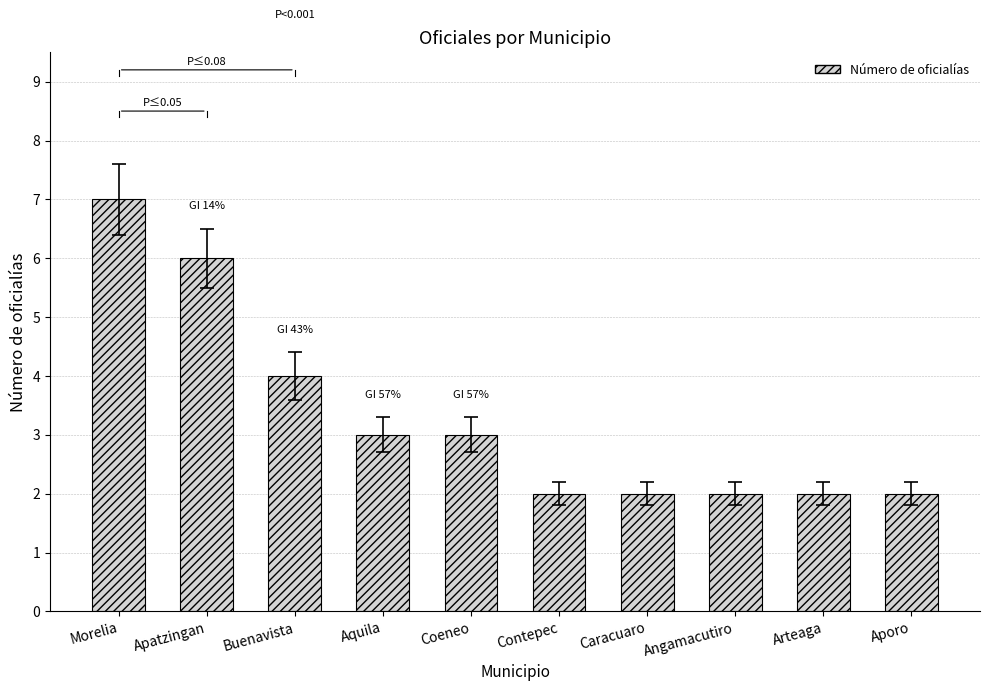

What is the difference between the values at Coeneo and Apatzingan?

3